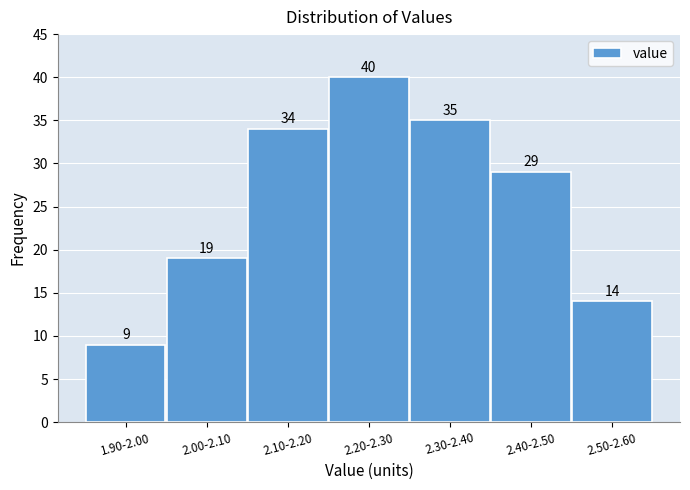

Reading left to right, list all the values displayed in this chart.

1.90-2.00=9	2.00-2.10=19	2.10-2.20=34	2.20-2.30=40	2.30-2.40=35	2.40-2.50=29	2.50-2.60=14